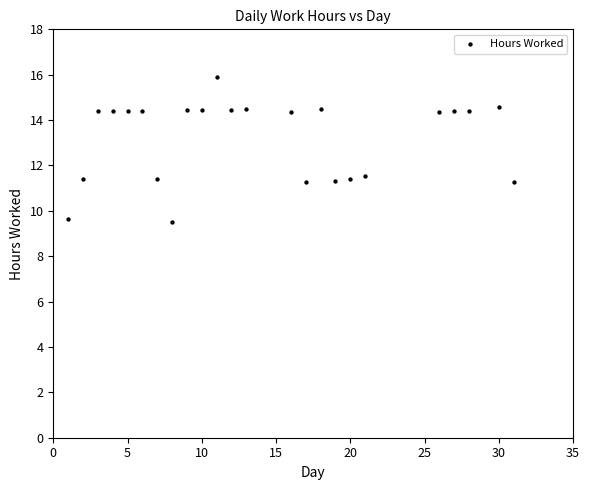

Count the number of points in this scatter plot.

24